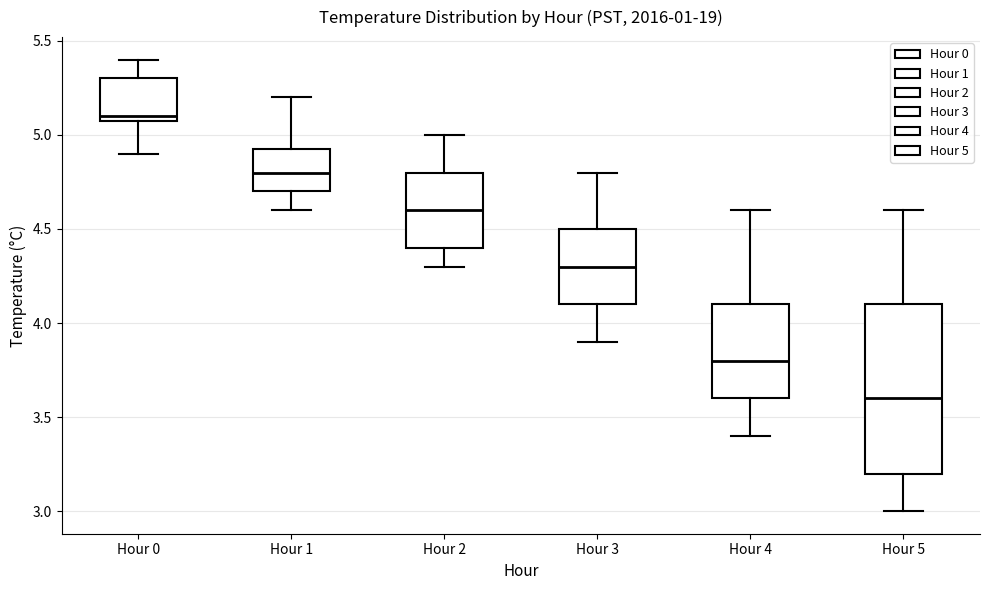

Which box has the highest median line?

Hour 0